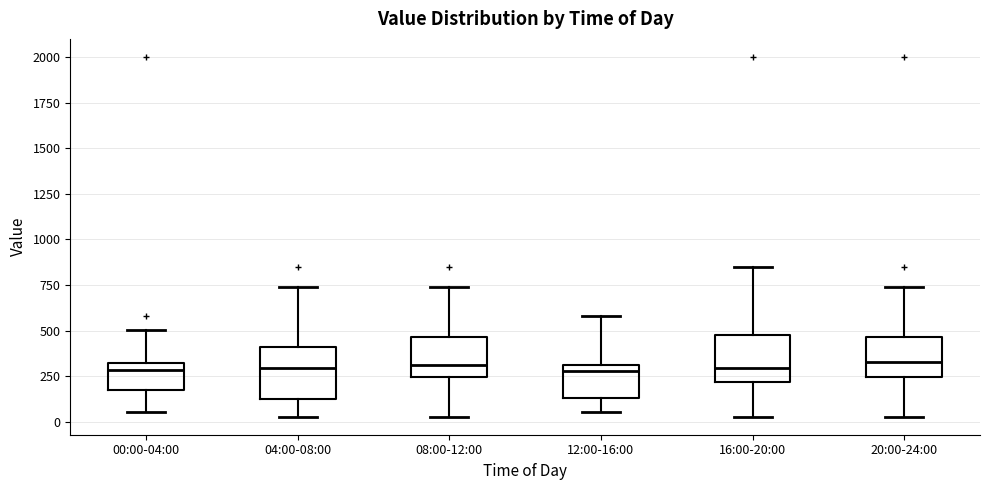

Where does the upper whisker of the box for 08:00-12:00 end on the y-axis? The values are not printed on the chart, so give them approximately, as read against the axis.

750